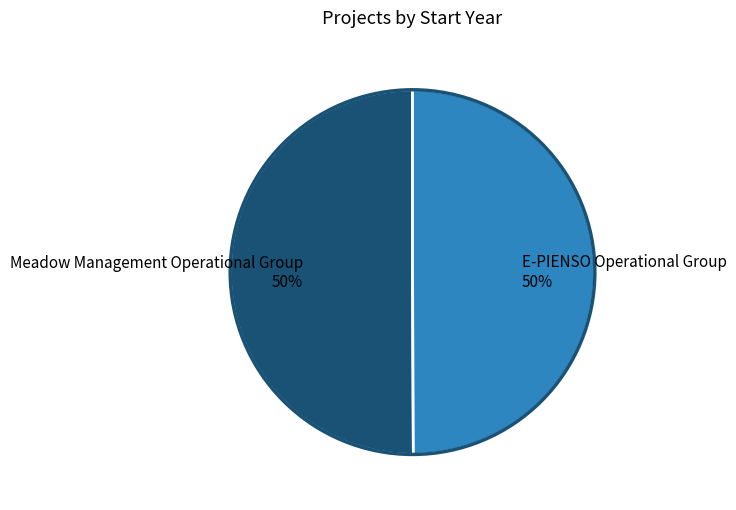

Approximately how many times larger is the value at E-PIENSO Operational Group compared to Meadow Management Operational Group?

1.0